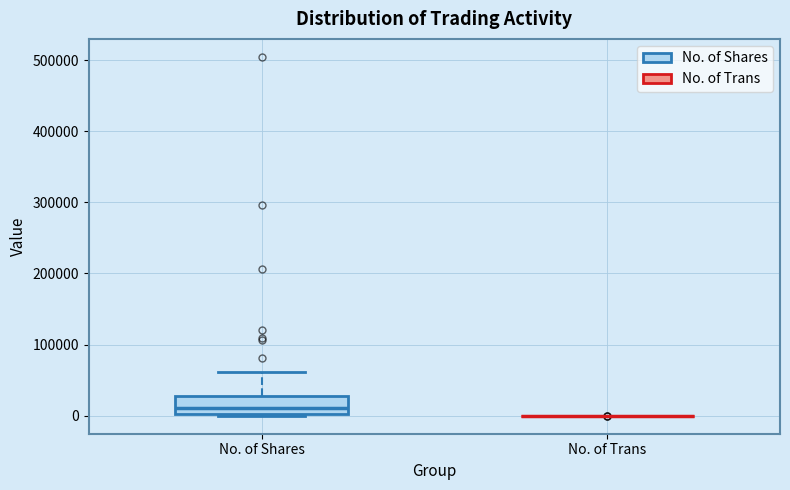

Comparing the boxes themselves (not the whiskers), which one is the tallest?

No. of Shares